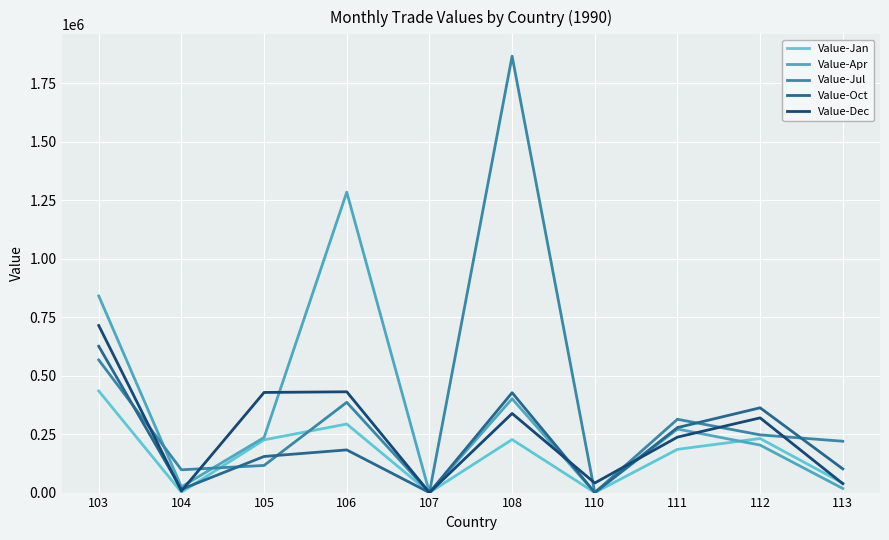

What is the maximum value shown in the chart?

1865313